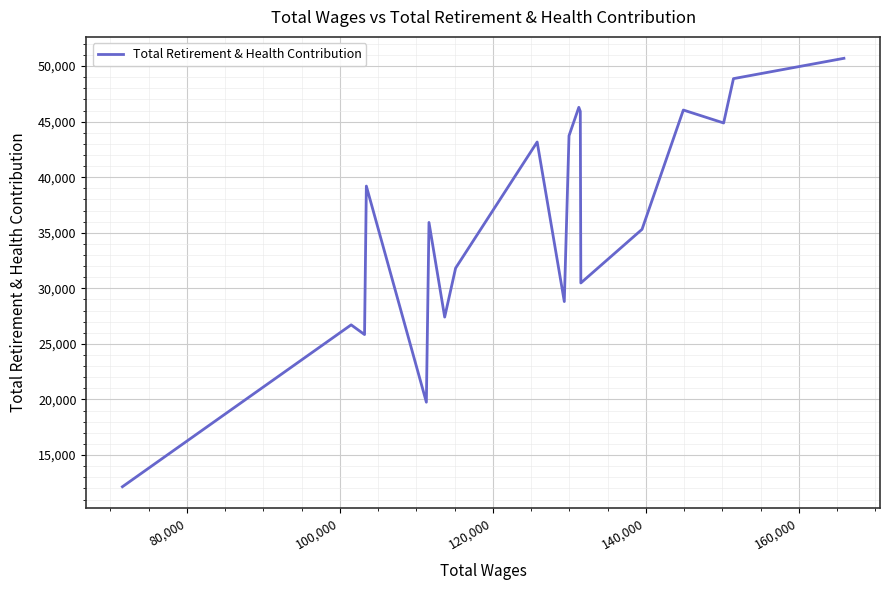

Does the chart display data point markers on the line(s)?

No